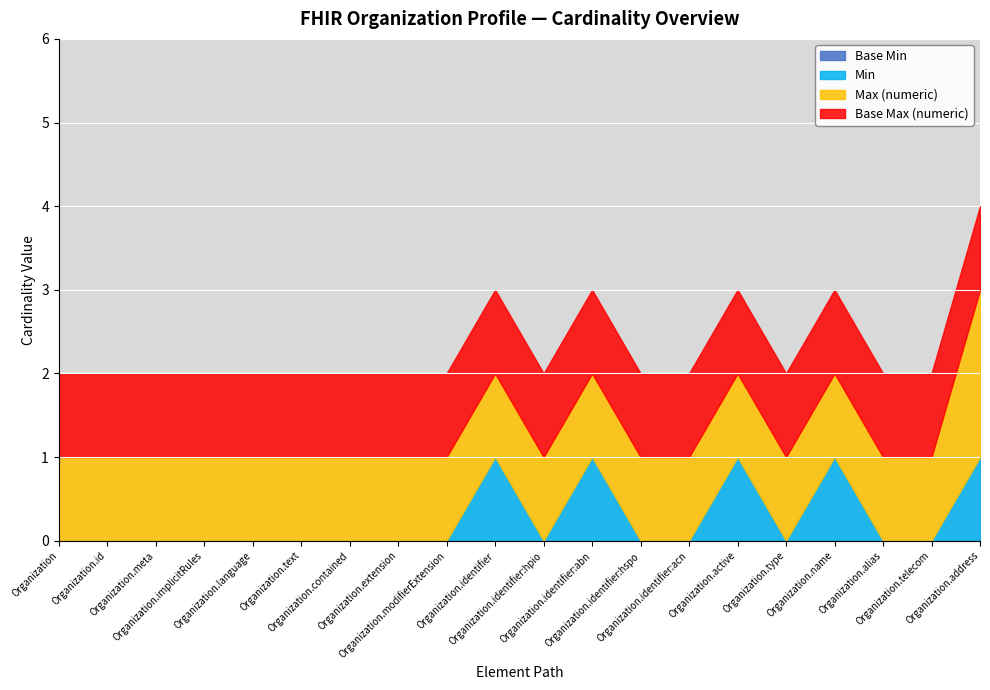

The Base Max (numeric) series shows 2 at Organization.meta. True or false?

False